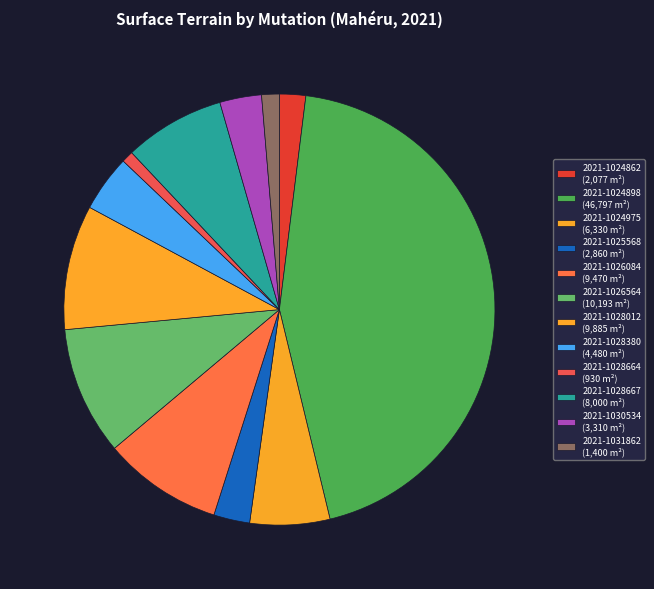

How many segments does this pie chart have?

12